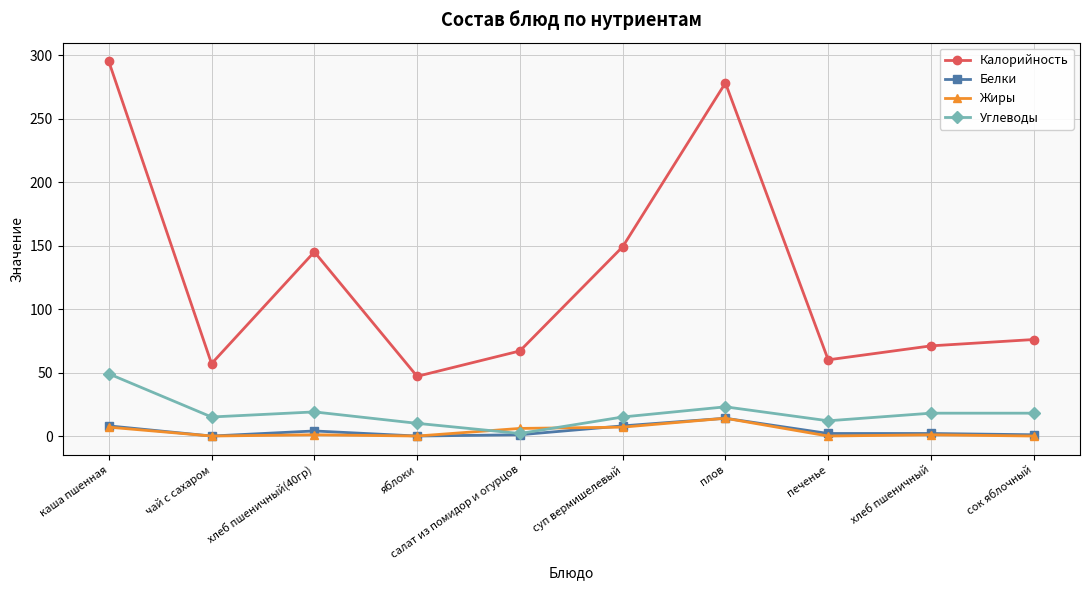

What is the lowest value of the Калорийность series?

47